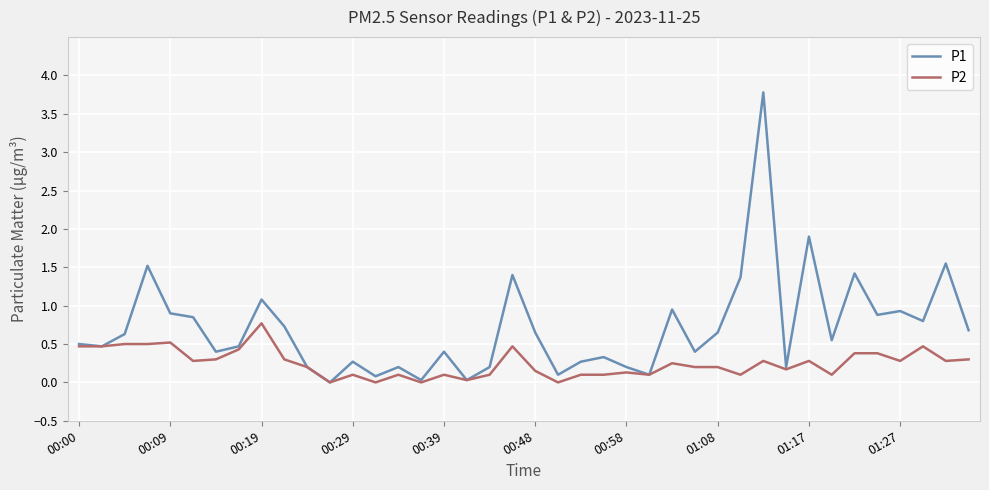

List the series in order of their overall mean, lowest first.

P2, P1